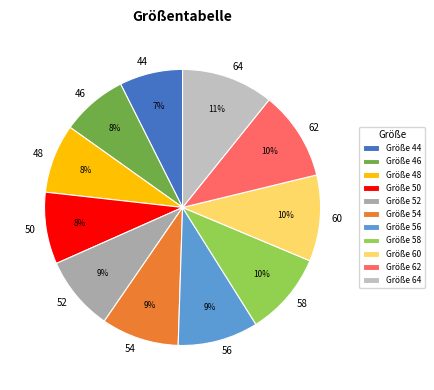

True or false: 62 accounts for 10% of the total.

True